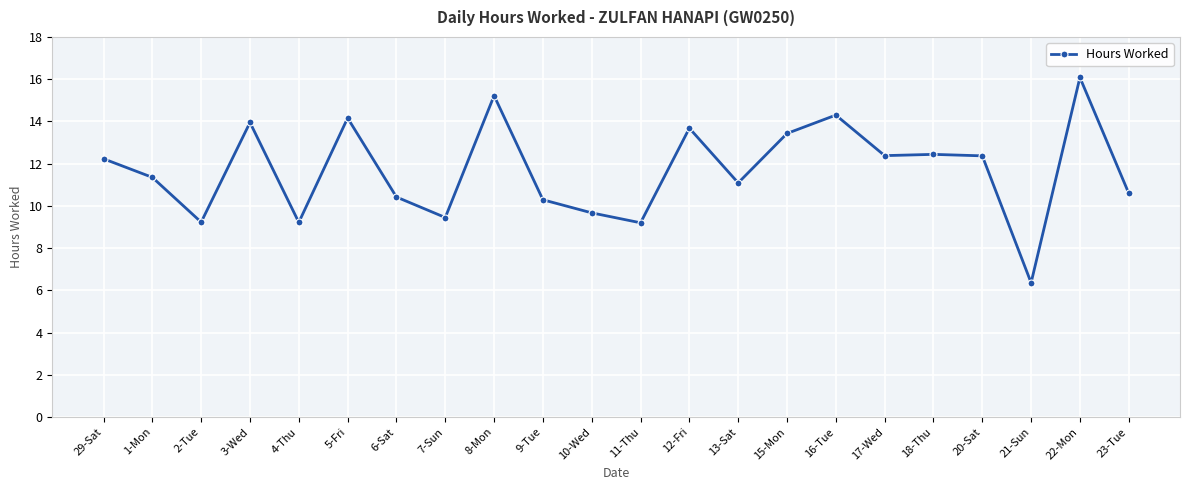

What is the sum of the values at 17-Wed and 8-Mon?

27.6